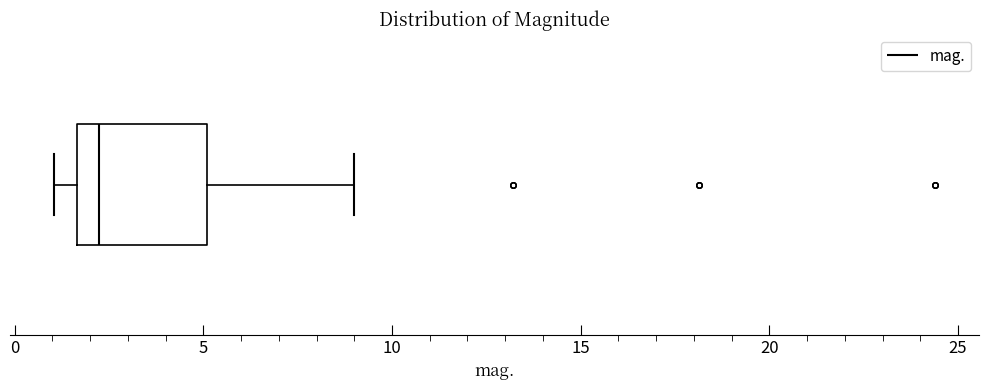

Read this box plot against the x-axis: the position of the median line, the range covered by the box, and the ends of both whiskers. The values are not printed on the chart, so give them approximately, as read against the axis.

median 2.0, box 1.5 to 5.0, whiskers 1.0 to 9.0